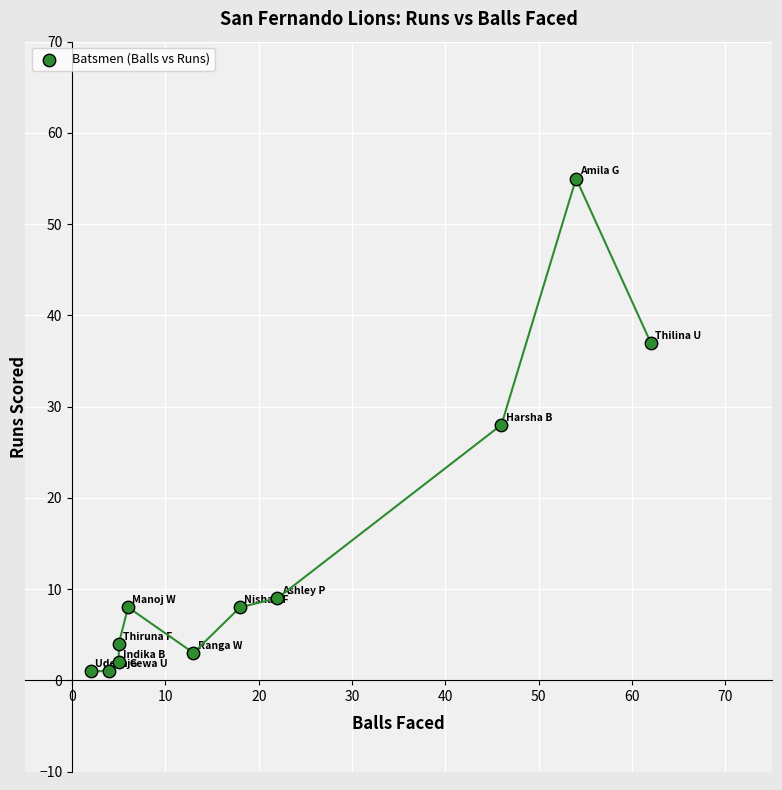

What is the range of X values (max minus min)?

60